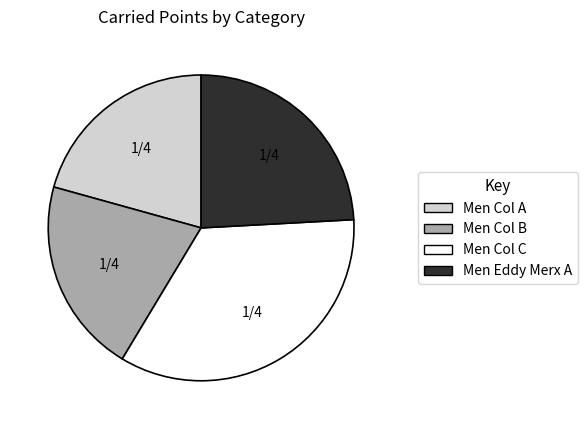

True or false: Men Col B accounts for 21% of the total.

True